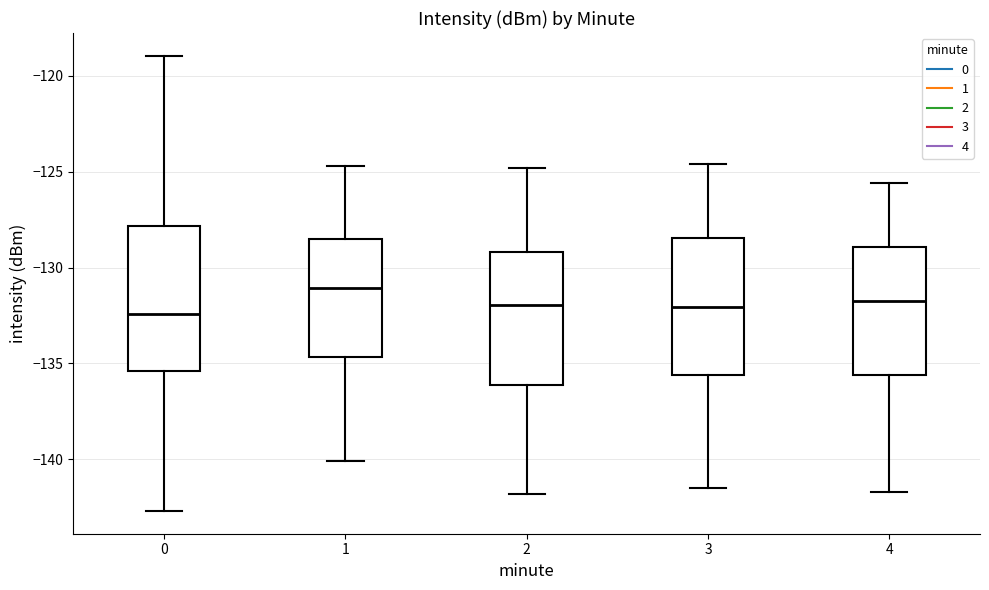

Reading left to right, transcribe this box plot: for each box, give where its median line is, the range the box spans, and where its two whiskers end, as read against the y-axis. The values are not printed on the chart, so give them approximately, as read against the axis.

0: median -132.5, box -135.5 to -128.0, whiskers -142.5 to -119.0
1: median -131.0, box -134.5 to -128.5, whiskers -140.0 to -124.5
2: median -132.0, box -136.0 to -129.0, whiskers -142.0 to -125.0
3: median -132.0, box -135.5 to -128.5, whiskers -141.5 to -124.5
4: median -131.5, box -135.5 to -129.0, whiskers -141.5 to -125.5